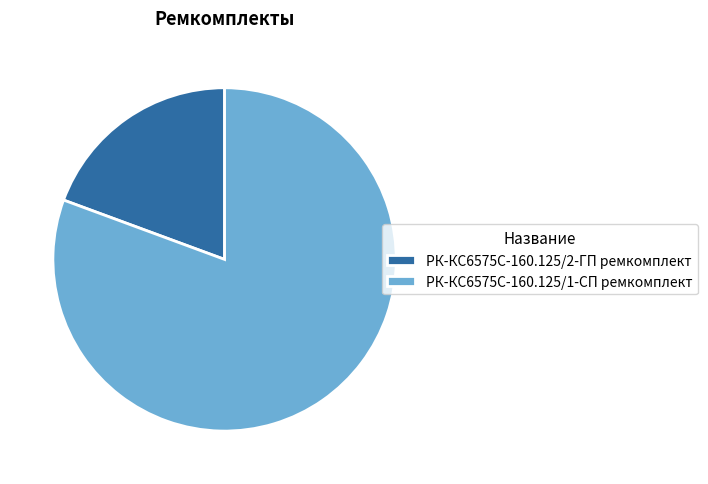

Rank the categories by value from highest to lowest.

РК-КС6575С-160.125/1-СП ремкомплект, РК-КС6575С-160.125/2-ГП ремкомплект